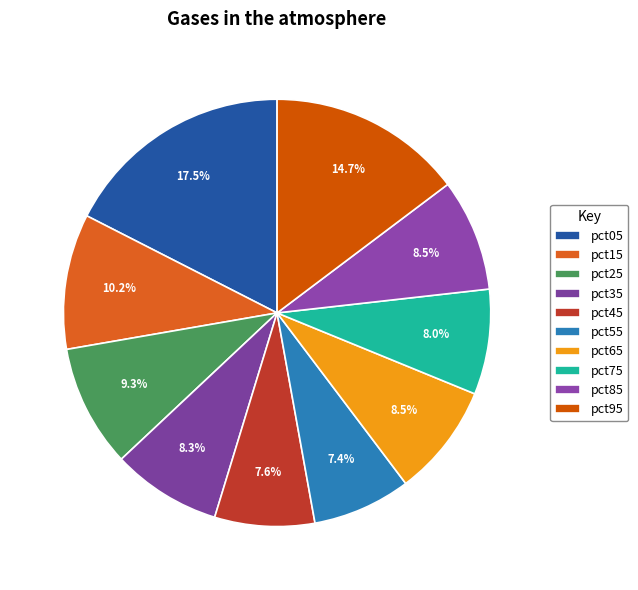

How many slices are in this pie chart?

10